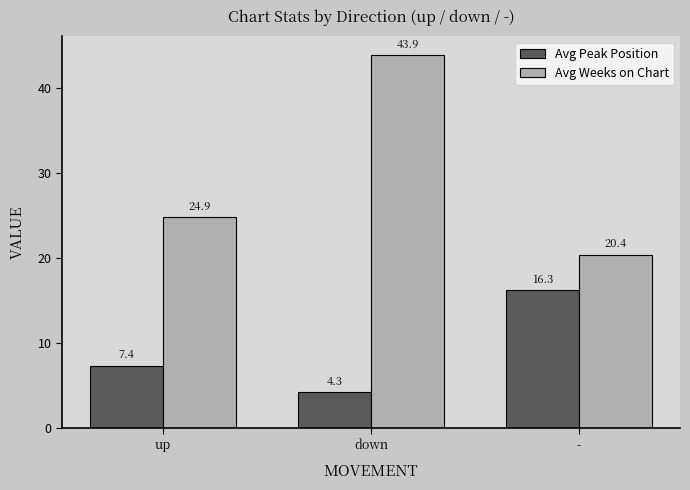

Is the value of Avg Peak Position at down greater than the value of Avg Weeks on Chart at down?

No